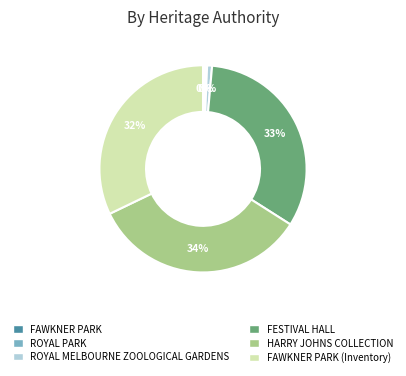

Is there any slice that represents more than half of the pie?

No